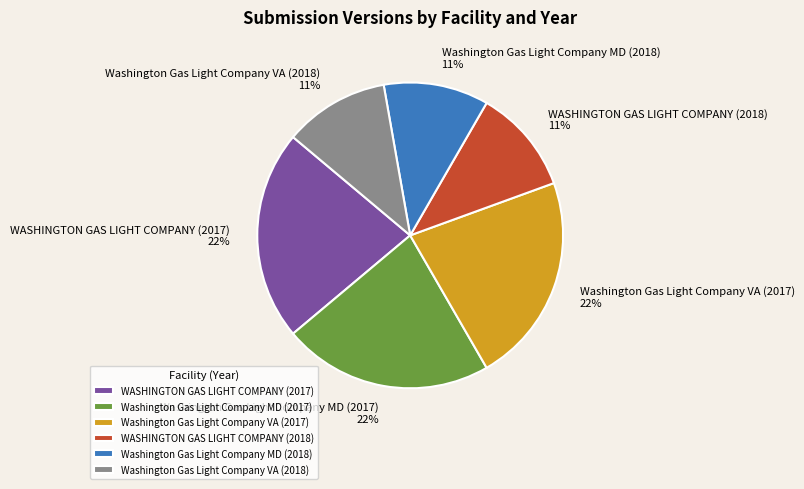

Is there a majority slice in this chart?

No